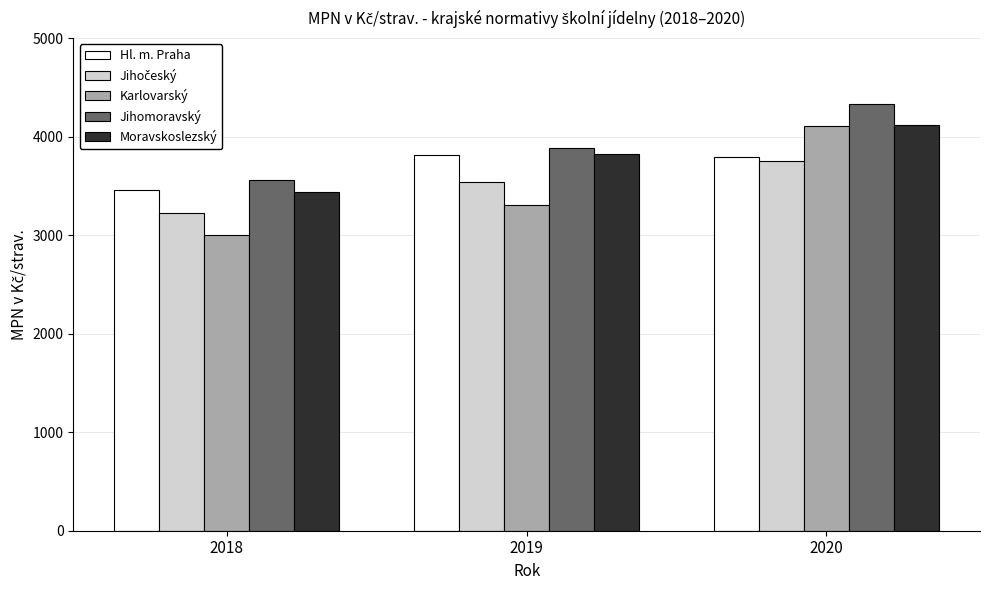

Between 2018 and 2020, which series saw the biggest shift?

Karlovarský